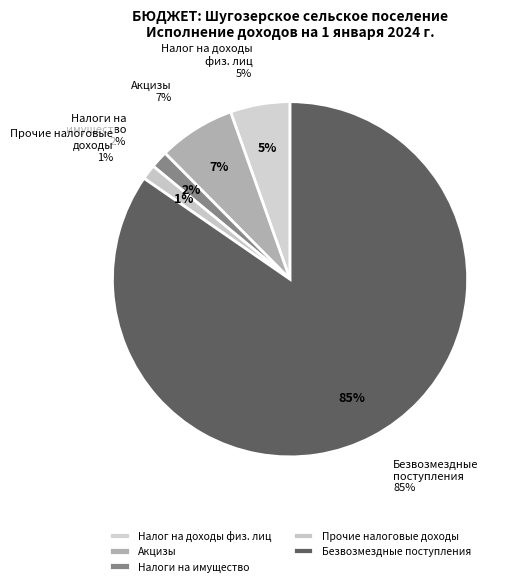

Does any single category account for the majority?

Yes